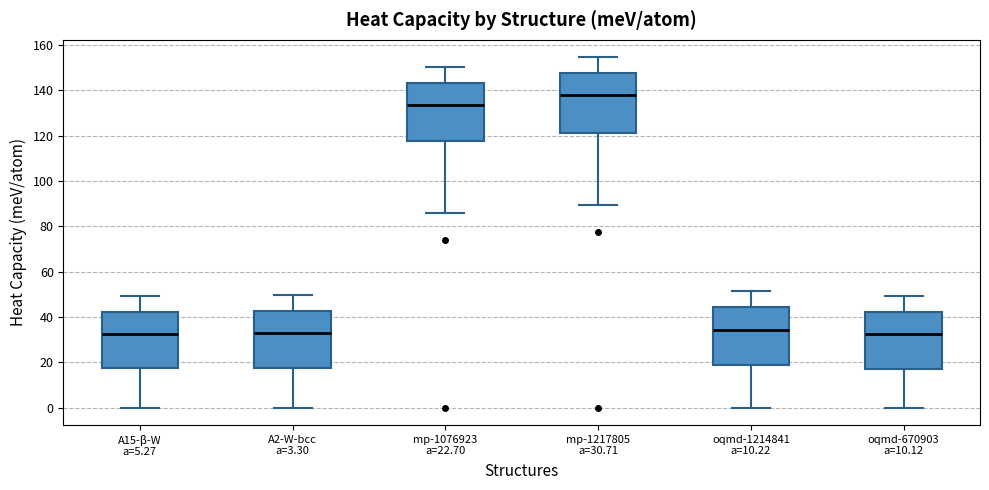

Reading left to right, read every box against the y-axis: the position of its median line, the range the box covers, and the ends of its whiskers. The values are not printed on the chart, so give them approximately, as read against the axis.

A15-β-W a=5.27: median 32, box 18 to 42, whiskers 0 to 50
A2-W-bcc a=3.30: median 32, box 18 to 42, whiskers 0 to 50
mp-1076923 a=22.70: median 134, box 118 to 144, whiskers 86 to 150
mp-1217805 a=30.71: median 138, box 122 to 148, whiskers 90 to 154
oqmd-1214841 a=10.22: median 34, box 18 to 44, whiskers 0 to 52
oqmd-670903 a=10.12: median 32, box 18 to 42, whiskers 0 to 50